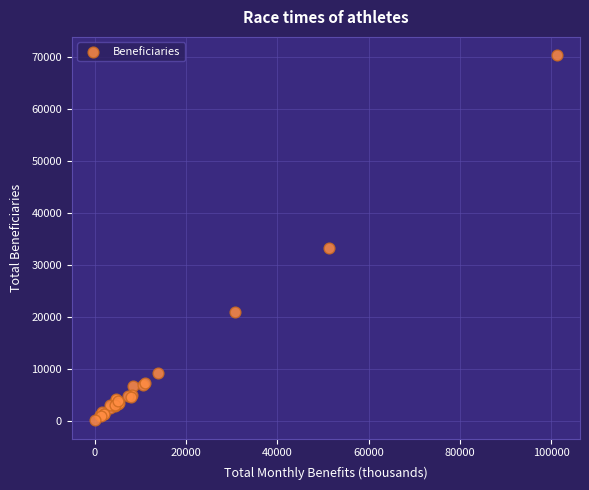

What Y value in the scatter plot is closest to 35245?

33315